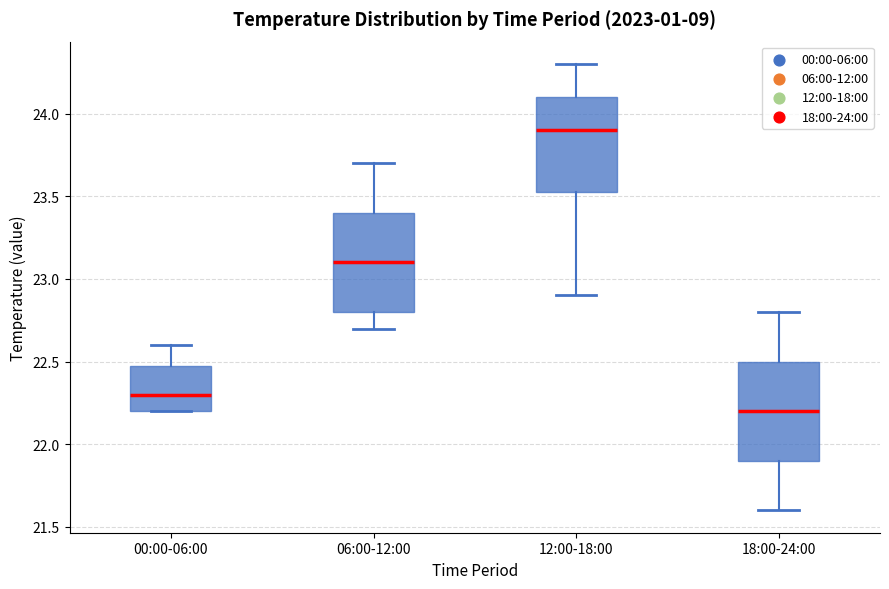

Where is the lower edge of the box for 18:00-24:00 on the y-axis? The values are not printed on the chart, so give them approximately, as read against the axis.

21.90